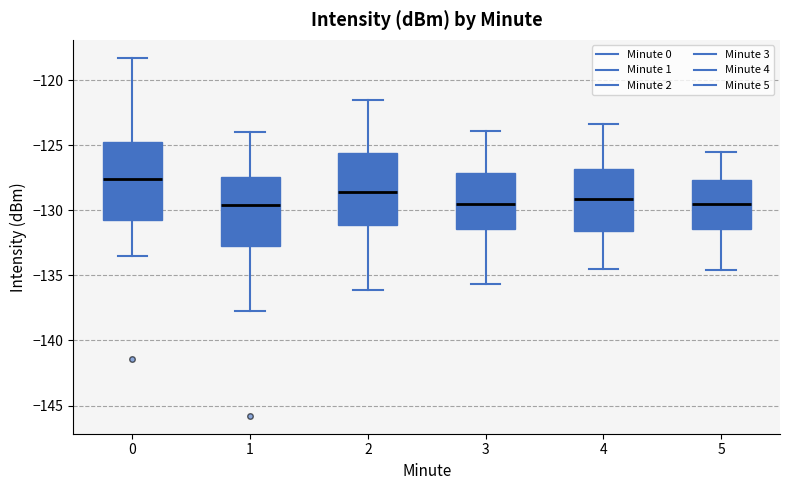

Where does the lower whisker of the box at x = 1 end on the y-axis? The values are not printed on the chart, so give them approximately, as read against the axis.

-137.5